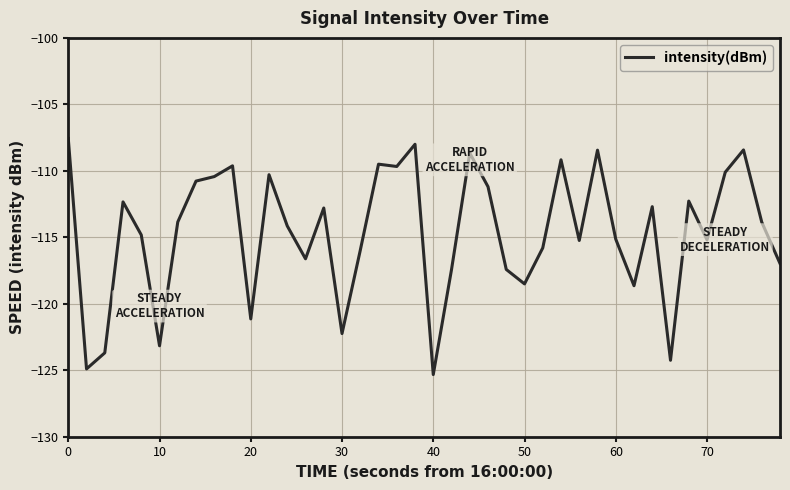

What is the maximum value shown in the chart?

-107.6